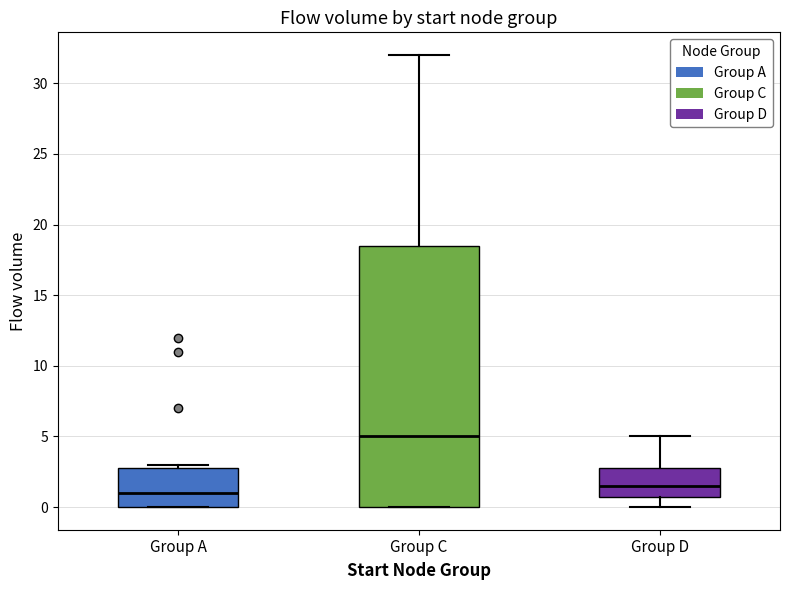

Reading left to right, read every box against the y-axis: the position of its median line, the range the box covers, and the ends of its whiskers. The values are not printed on the chart, so give them approximately, as read against the axis.

Group A: median 1.0, box 0.0 to 3.0, whiskers 0.0 to 3.0 (just above the box's upper edge)
Group C: median 5.0, box 0.0 to 18.5, whiskers 0.0 to 32.0
Group D: median 1.5, box 1.0 to 3.0, whiskers 0.0 to 5.0